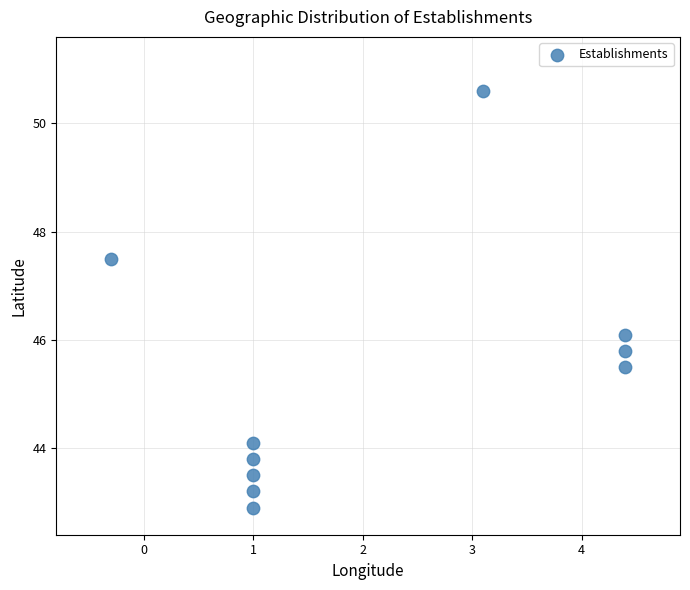

What Y value in the scatter plot is closest to 46?

46.1